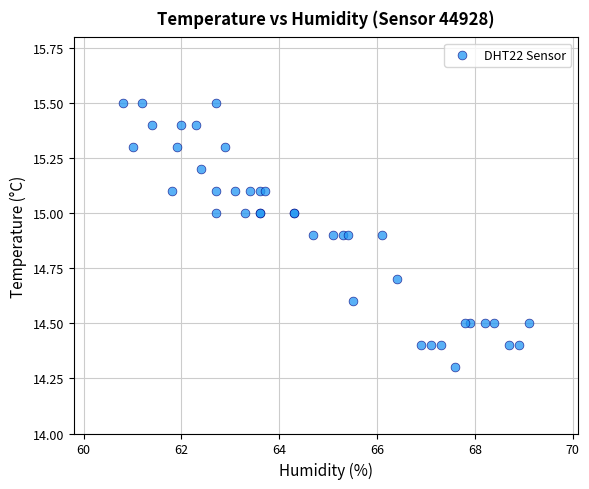

What Y value in the scatter plot is closest to 14?

14.3